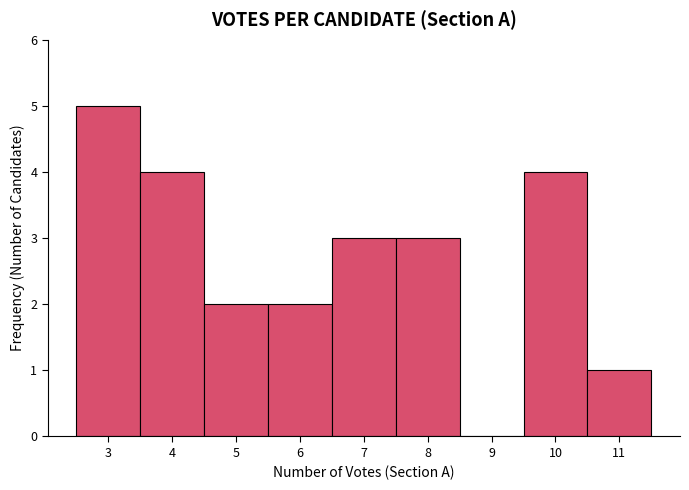

What is the height of the bar covering 10.5 to 11.5 on the x-axis? The values are not printed on the chart, so give them approximately, as read against the axis.

1